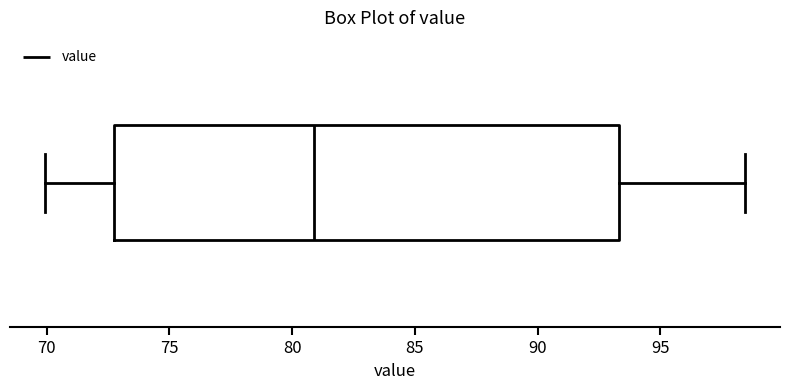

Transcribe this box plot: give where the median line is, the range the box spans, and where the two whiskers end, as read against the x-axis. The values are not printed on the chart, so give them approximately, as read against the axis.

median 81.0, box 73.0 to 93.5, whiskers 70.0 to 98.5